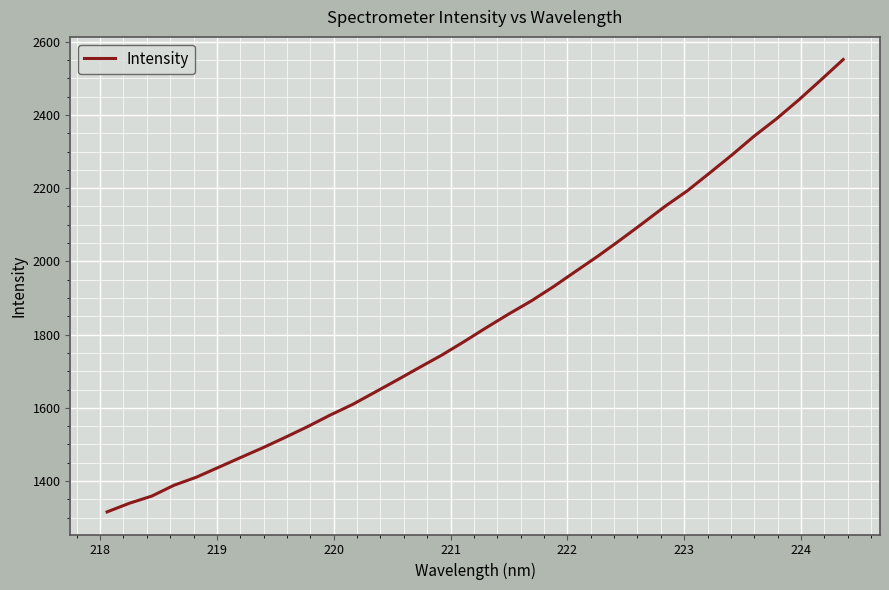

What is the minimum value shown in the chart?

1315.8